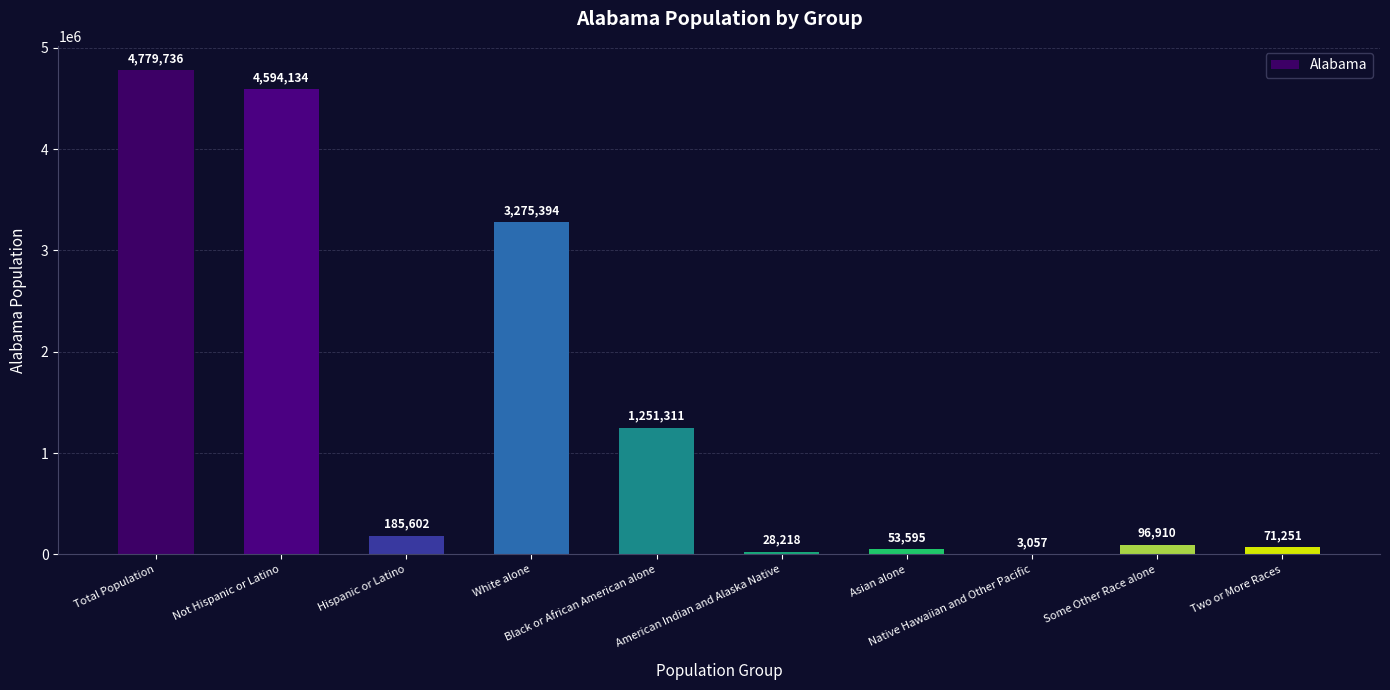

Reading left to right, transcribe all the data shown in this chart.

Total Population=4779736	Not Hispanic or Latino=4594134	Hispanic or Latino=185602	White alone=3275394	Black or African American alone=1251311	American Indian and Alaska Native=28218	Asian alone=53595	Native Hawaiian and Other Pacific=3057	Some Other Race alone=96910	Two or More Races=71251